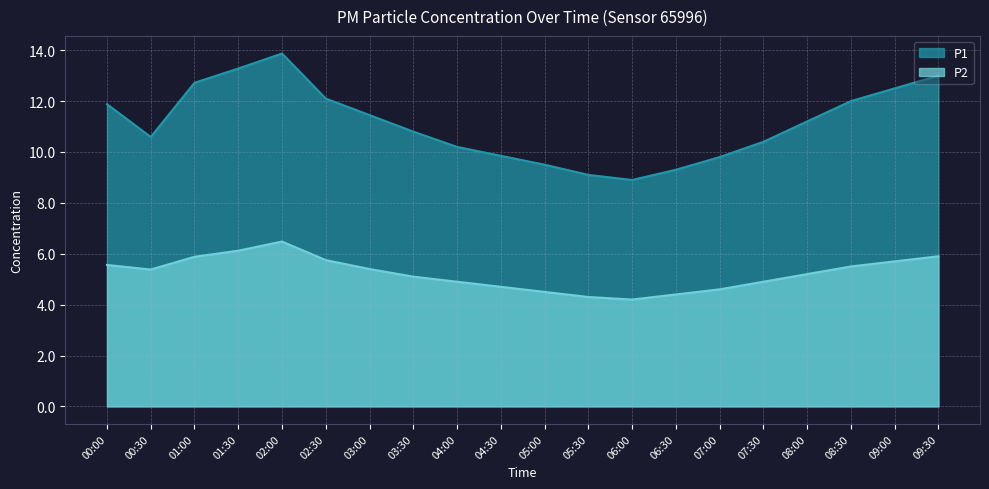

Which series has the widest spread of values?

P1